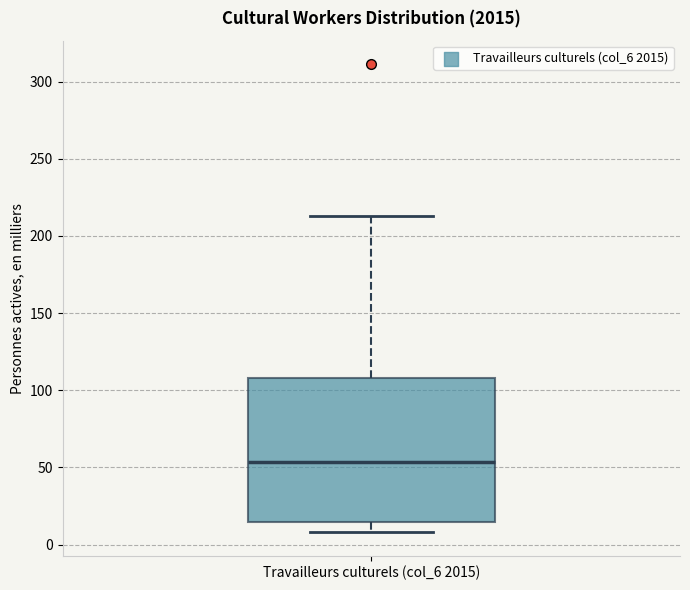

Transcribe this box plot: give where the median line is, the range the box spans, and where the two whiskers end, as read against the y-axis. The values are not printed on the chart, so give them approximately, as read against the axis.

median 55, box 15 to 110, whiskers 10 to 215